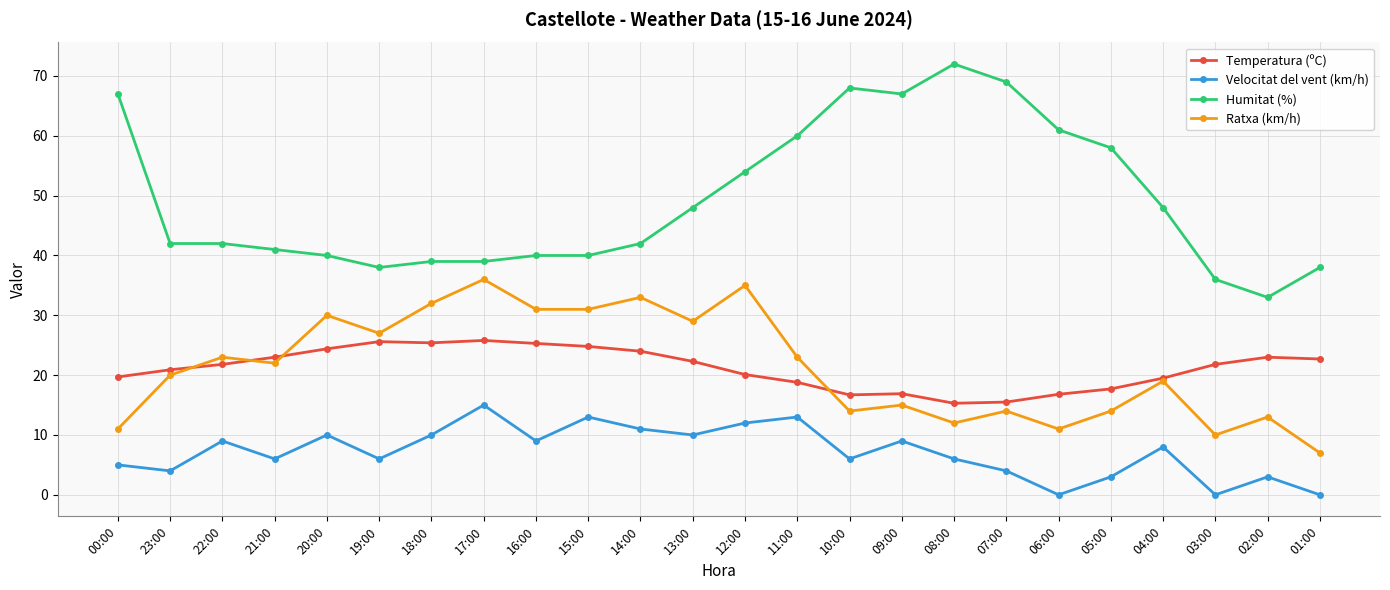

At which category is the sum across all series the highest?

12:00